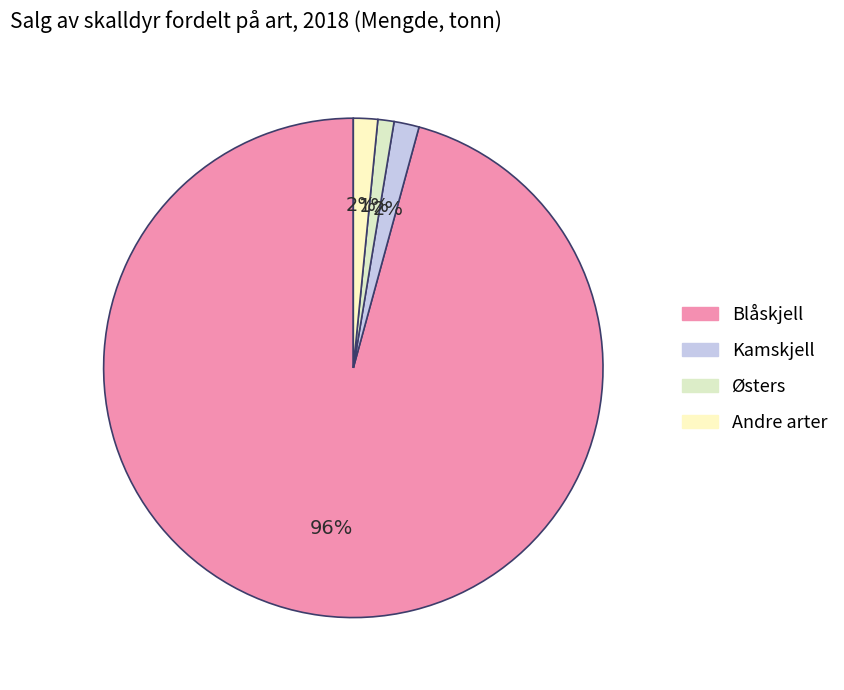

Count the number of slices in the pie.

4